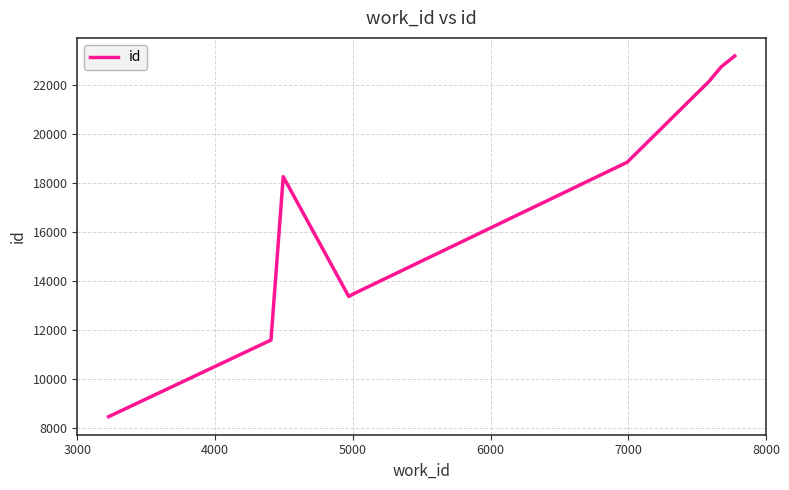

How many lines are shown in the chart?

1